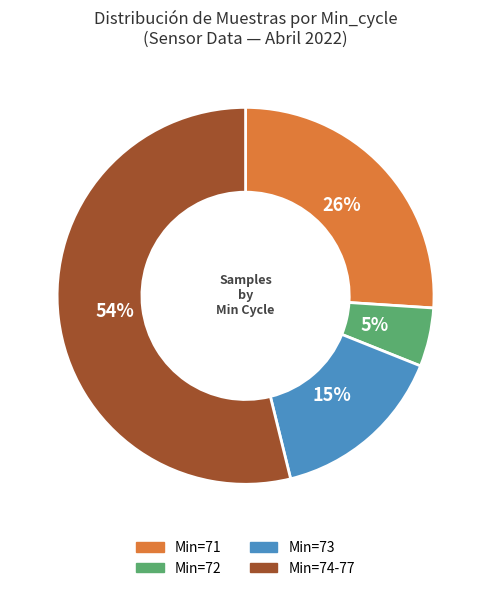

Does any single category account for the majority?

Yes